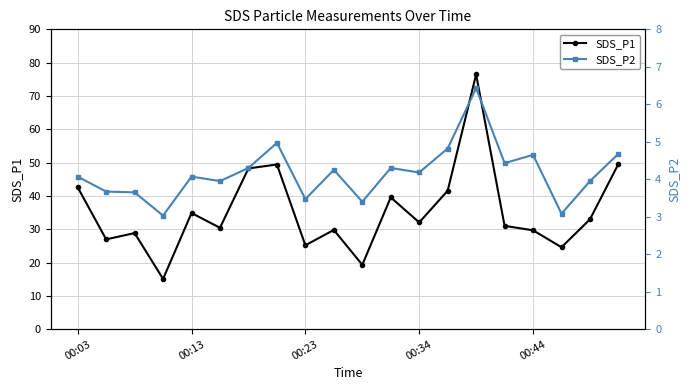

What is the minimum value for SDS_P1?

15.1